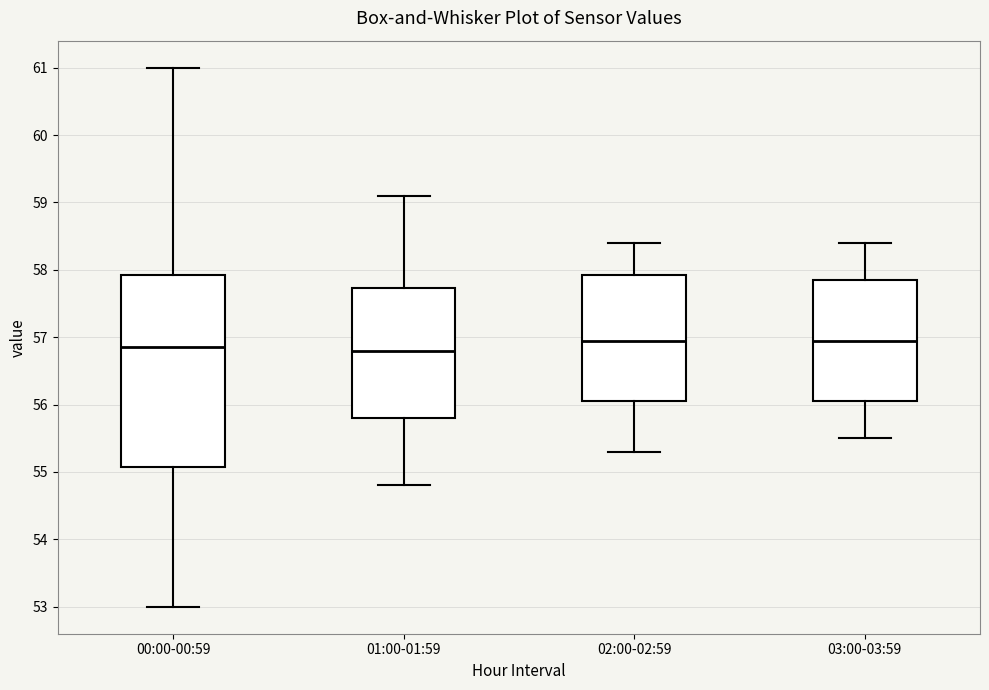

Reading left to right, transcribe this box plot: for each box, give where its median line is, the range the box spans, and where its two whiskers end, as read against the y-axis. The values are not printed on the chart, so give them approximately, as read against the axis.

00:00-00:59: median 56.9, box 55.1 to 57.9, whiskers 53.0 to 61.0
01:00-01:59: median 56.8, box 55.8 to 57.7, whiskers 54.8 to 59.1
02:00-02:59: median 57.0, box 56.1 to 57.9, whiskers 55.3 to 58.4
03:00-03:59: median 57.0, box 56.1 to 57.9, whiskers 55.5 to 58.4